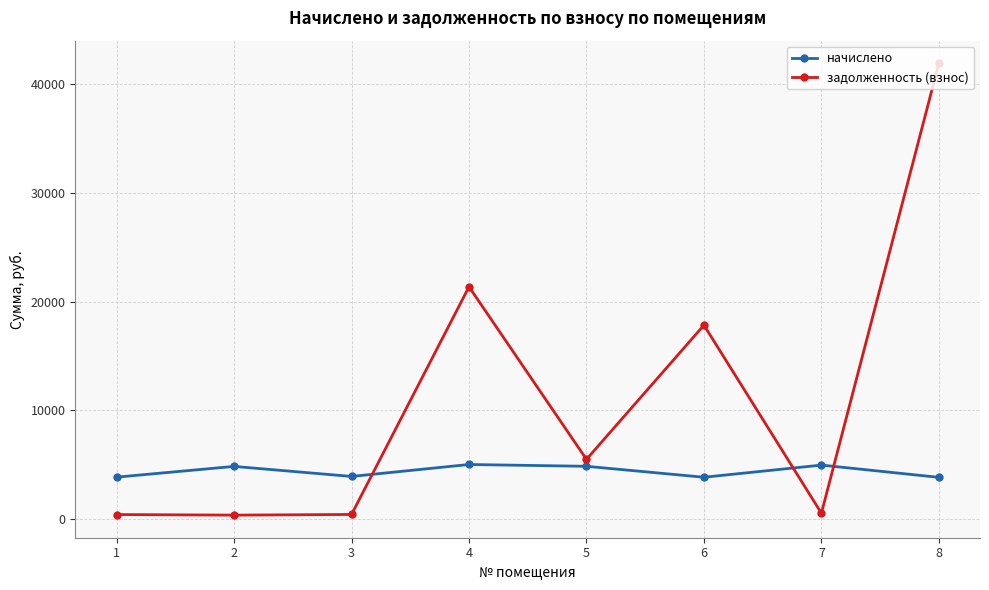

The value of задолженность (взнос) at 8 is 15117.4. True or false?

False